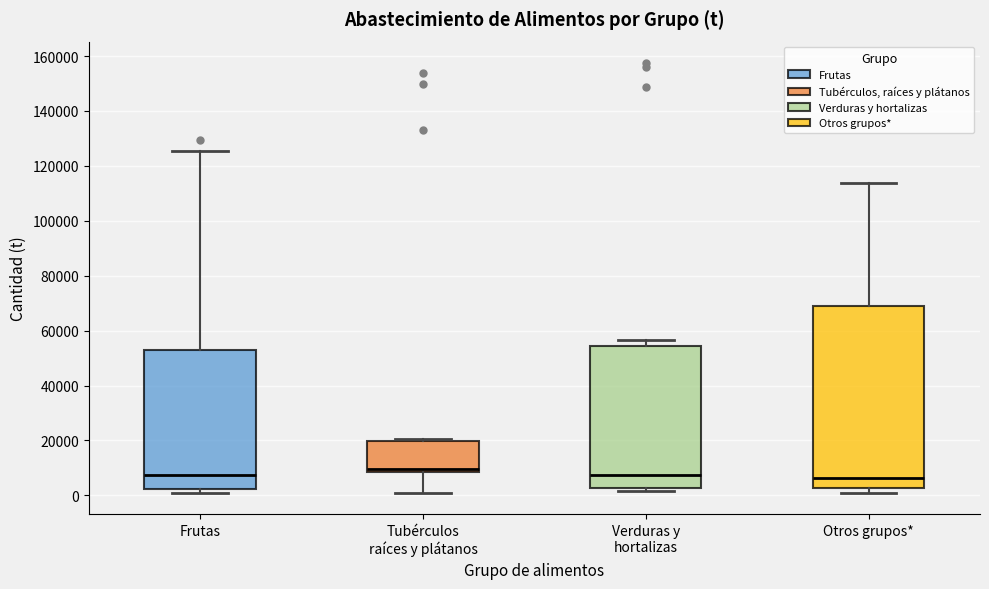

Reading left to right, read every box against the y-axis: the position of its median line, the range the box covers, and the ends of its whiskers. The values are not printed on the chart, so give them approximately, as read against the axis.

Frutas: median 8000, box 2000 to 54000, whiskers 0 to 126000
Tubérculos raíces y plátanos: median 10000, box 8000 to 20000, whiskers 0 to 20000
Verduras y hortalizas: median 8000, box 2000 to 54000, whiskers 2000 (just below the box's lower edge) to 56000
Otros grupos*: median 6000, box 2000 to 70000, whiskers 0 to 114000